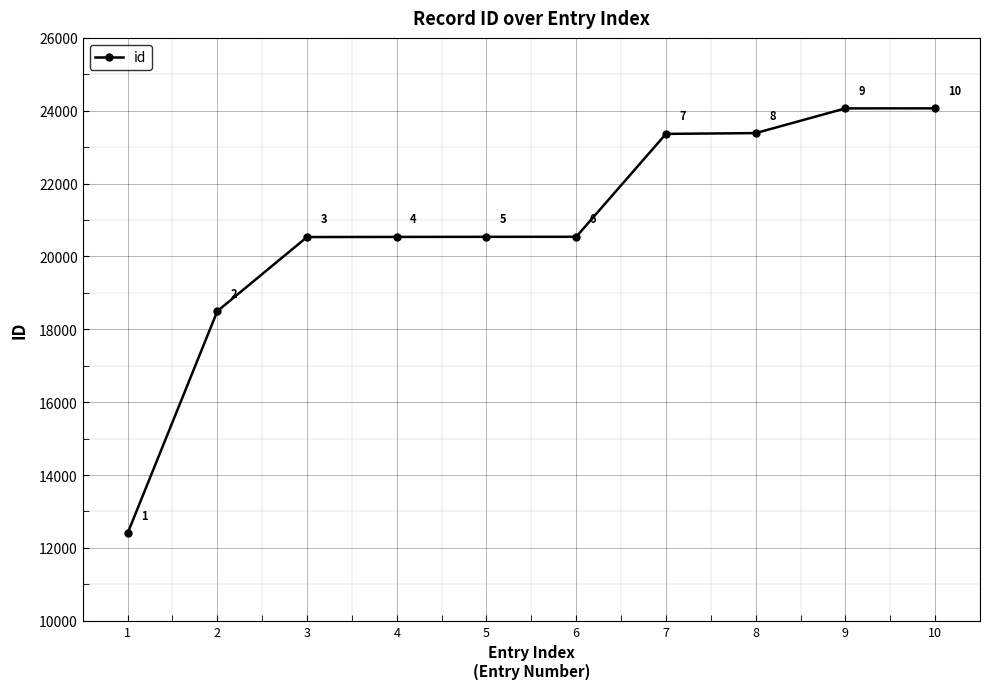

The chart shows a value of 24066 at 10. True or false?

True